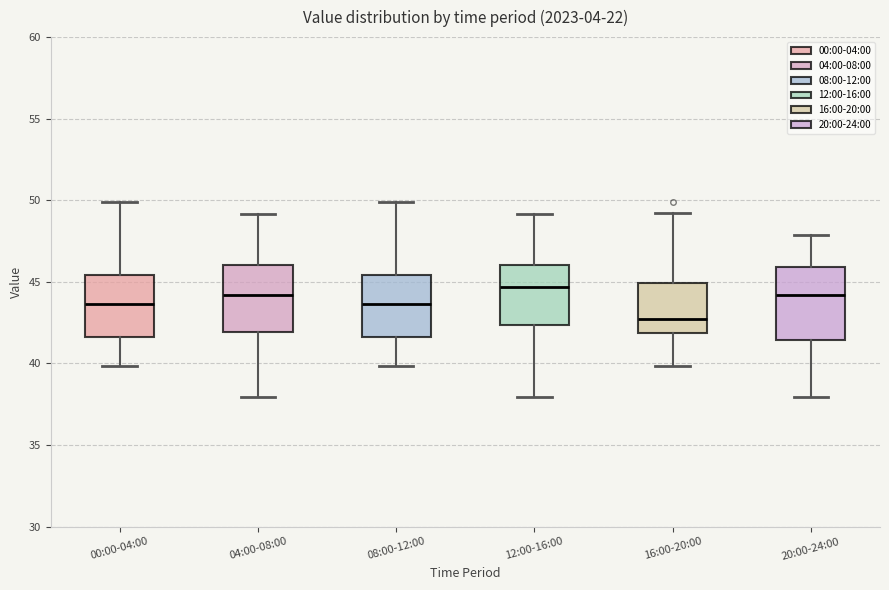

Reading left to right, read every box against the y-axis: the position of its median line, the range the box covers, and the ends of its whiskers. The values are not printed on the chart, so give them approximately, as read against the axis.

00:00-04:00: median 43.5, box 41.5 to 45.5, whiskers 40.0 to 50.0
04:00-08:00: median 44.0, box 42.0 to 46.0, whiskers 38.0 to 49.0
08:00-12:00: median 43.5, box 41.5 to 45.5, whiskers 40.0 to 50.0
12:00-16:00: median 44.5, box 42.5 to 46.0, whiskers 38.0 to 49.0
16:00-20:00: median 42.5, box 42.0 to 45.0, whiskers 40.0 to 49.0
20:00-24:00: median 44.0, box 41.5 to 46.0, whiskers 38.0 to 48.0